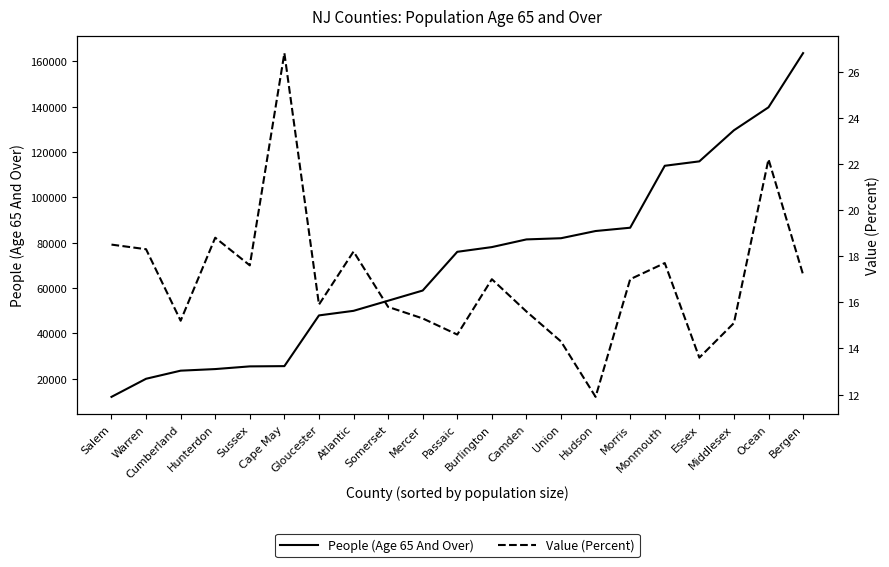

Which label corresponds to the largest value in the chart?

Bergen